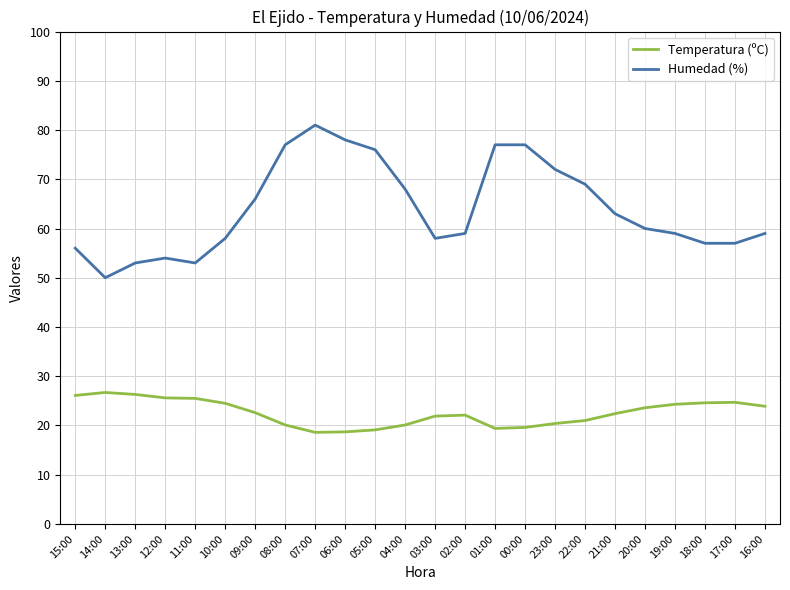

The Temperatura (ºC) series shows 37.6 at 21:00. True or false?

False